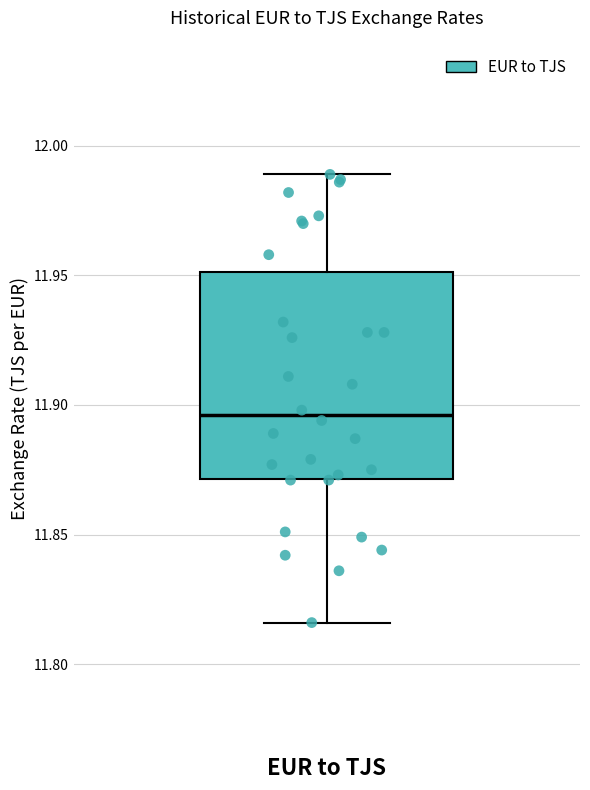

Transcribe this box plot: give where the median line is, the range the box spans, and where the two whiskers end, as read against the y-axis. The values are not printed on the chart, so give them approximately, as read against the axis.

median 11.895, box 11.870 to 11.950, whiskers 11.815 to 11.990